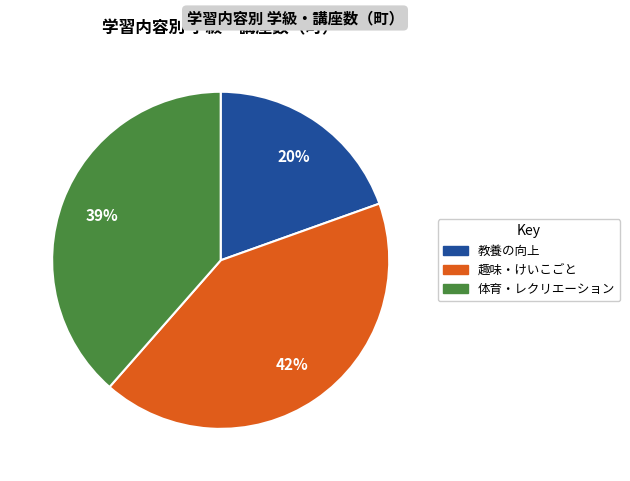

Rank the categories by value from lowest to highest.

教養の向上, 体育・レクリエーション, 趣味・けいこごと